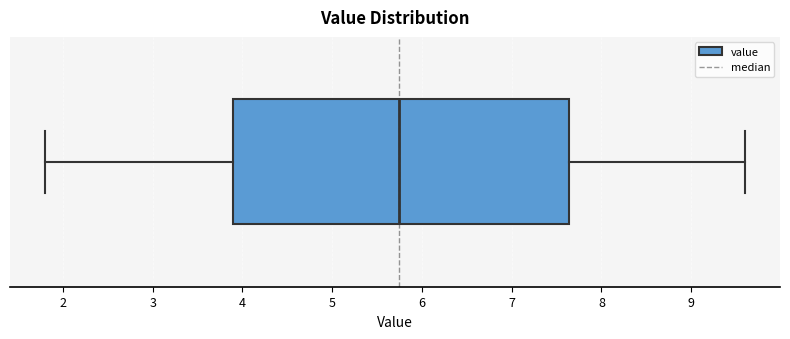

Transcribe this box plot: give where the median line is, the range the box spans, and where the two whiskers end, as read against the x-axis. The values are not printed on the chart, so give them approximately, as read against the axis.

median 5.7, box 3.9 to 7.6, whiskers 1.8 to 9.6